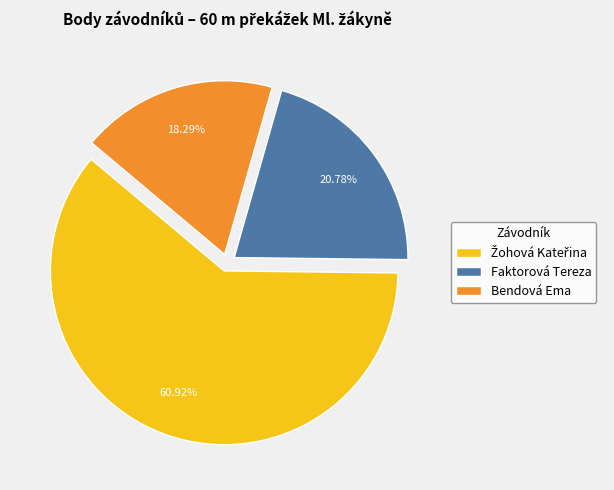

Does Bendová Ema represent more than half of the total?

No